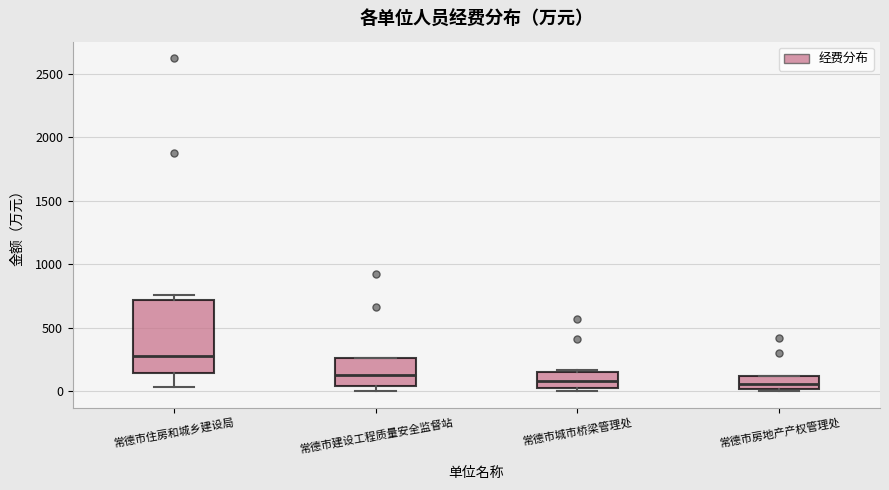

Reading left to right, transcribe this box plot: for each box, give where its median line is, the range the box spans, and where its two whiskers end, as read against the y-axis. The values are not printed on the chart, so give them approximately, as read against the axis.

常德市住房和城乡建设局: median 300, box 150 to 700, whiskers 50 to 750
常德市建设工程质量安全监督站: median 150, box 50 to 250, whiskers 0 to 250
常德市城市桥梁管理处: median 100, box 50 to 150, whiskers 0 to 150 (just above the box's upper edge)
常德市房地产产权管理处: median 50, box 0 to 100, whiskers 0 (just below the box's lower edge) to 100